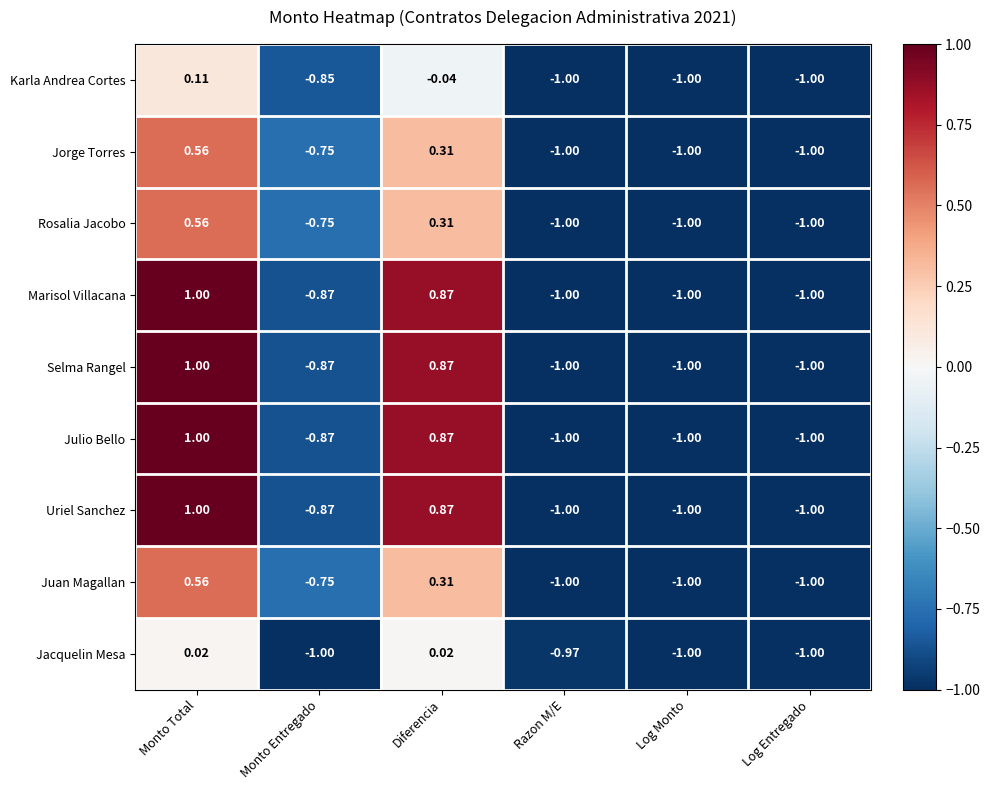

At which label does Julio Bello first exceed 0?

Monto Total